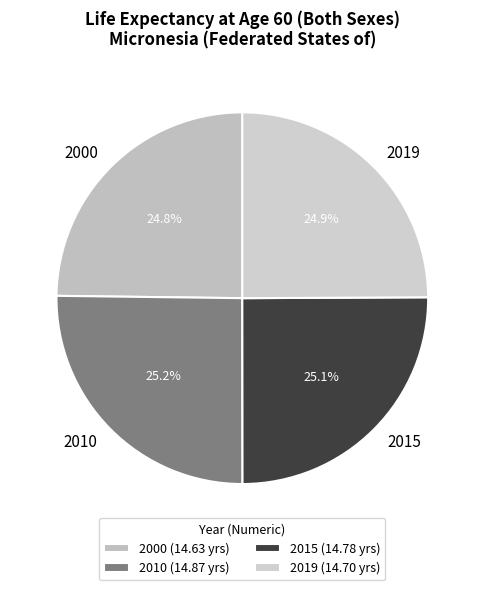

To the nearest percent, what portion does 2000 represent?

25%